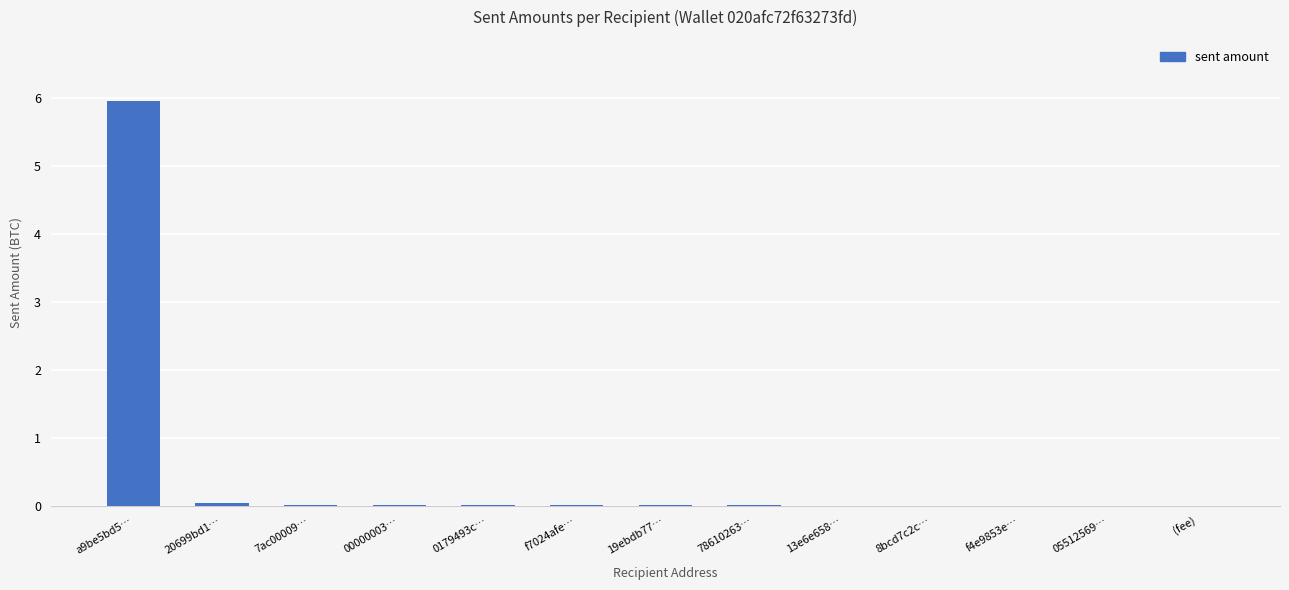

The value at f4e9853e… is 0.0. True or false?

True